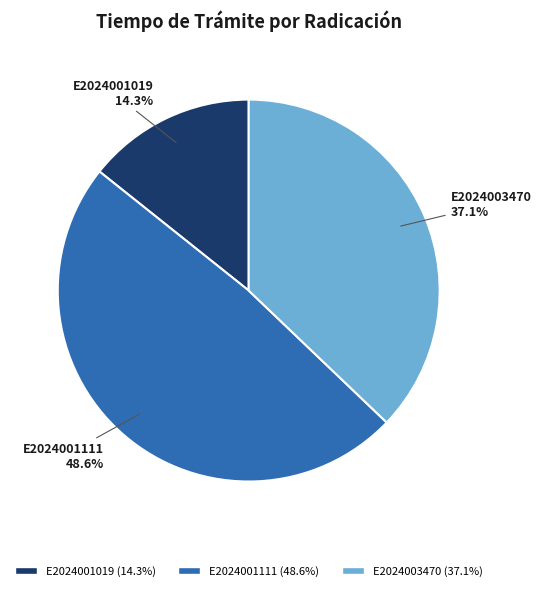

Between E2024003470 and E2024001111, which is larger?

E2024001111